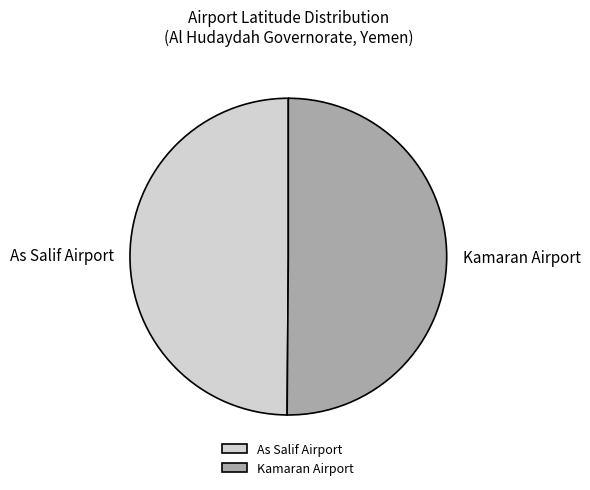

Is the sum of Kamaran Airport and As Salif Airport greater than half?

Yes